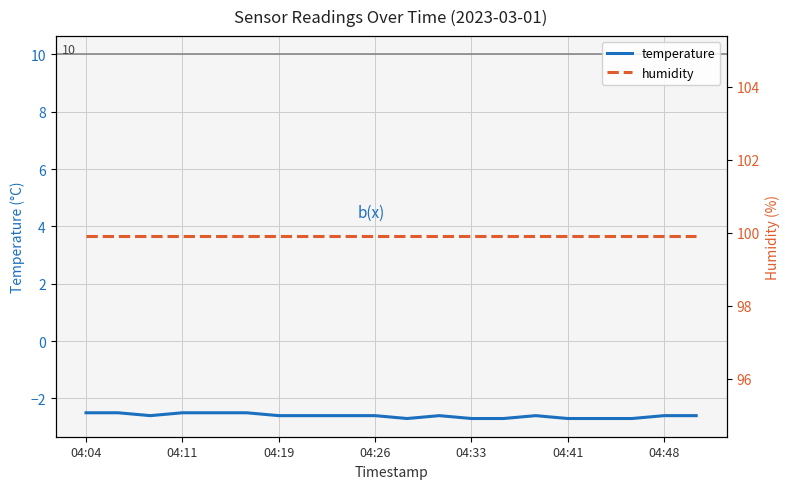

True or false: temperature has a value of -3.3 at 04:11.

False